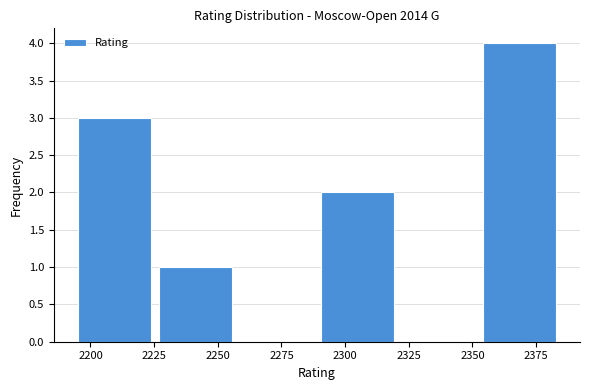

Reading left to right, transcribe this chart: for each bar, give the range it covers on the x-axis and its height. Neither the bar edges nor the heights are printed on the chart, so give them approximately, as read against the axes.

2195 to 2225: 3
2225 to 2260: 1
2260 to 2290: 0
2290 to 2320: 2
2320 to 2355: 0
2355 to 2385: 4